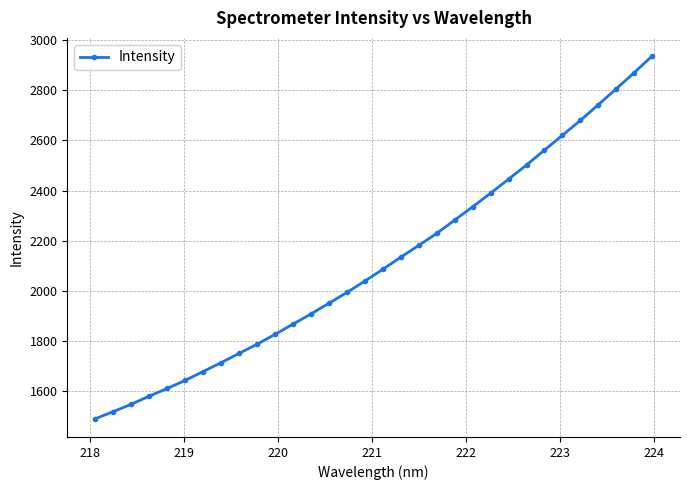

How many values are below 2086?

16